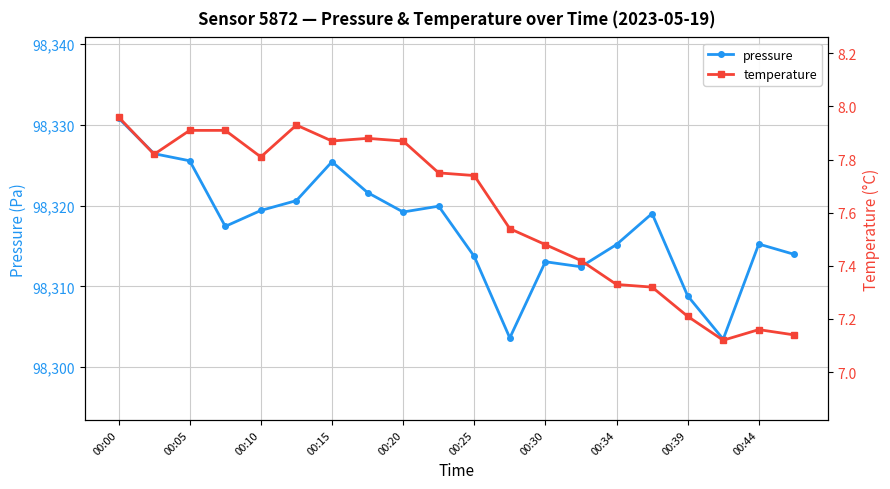

True or false: temperature and pressure intersect in this chart.

False